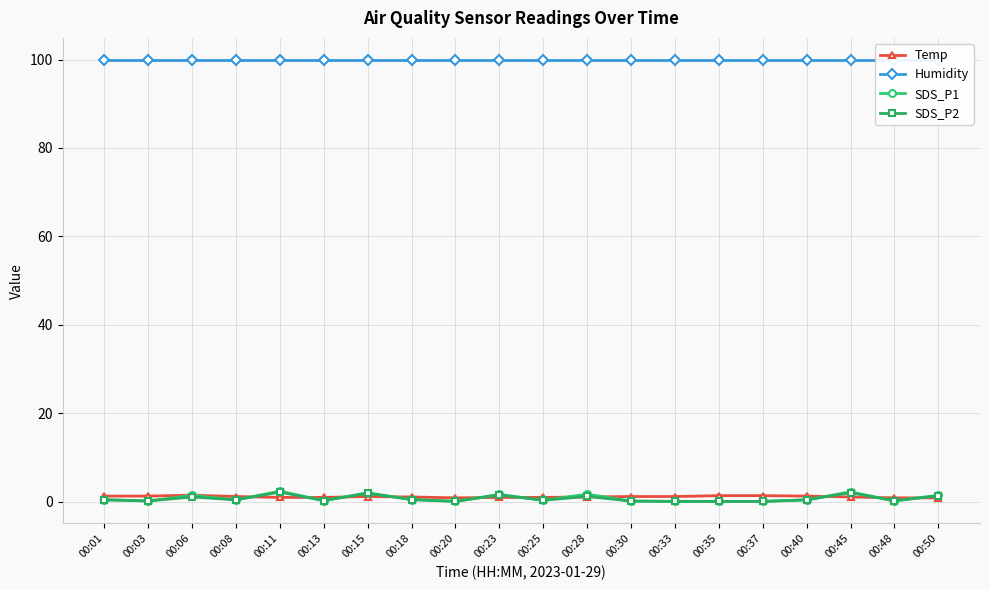

How many intersections are there between Temp and SDS_P2?

11